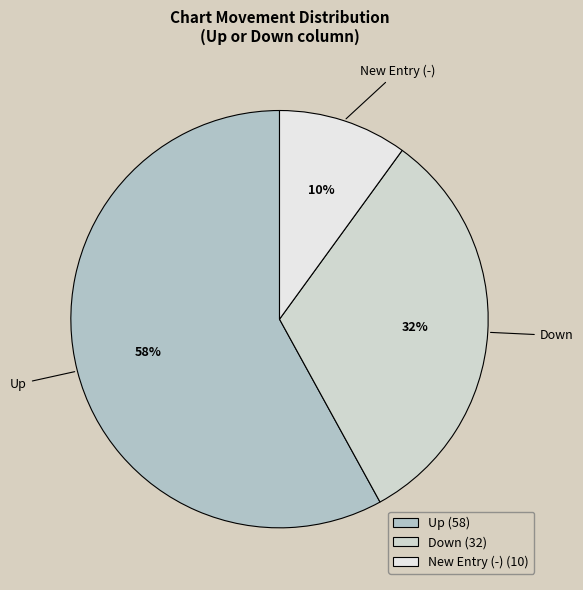

Which slice represents more than half of the pie?

Up (58)